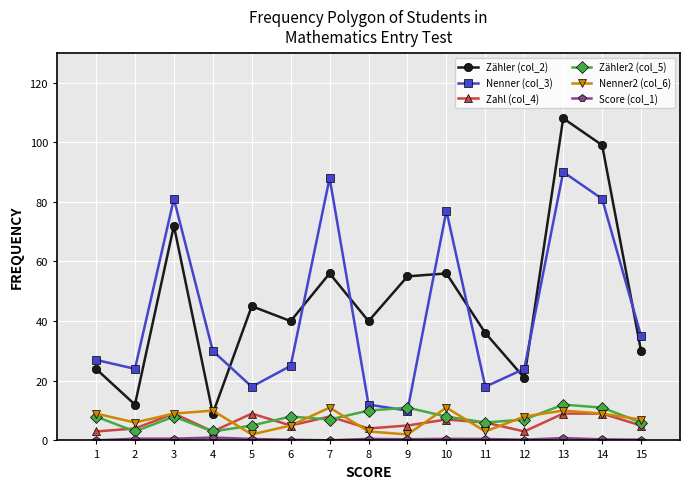

What is the lowest value of the Zähler (col_2) series?

9.0